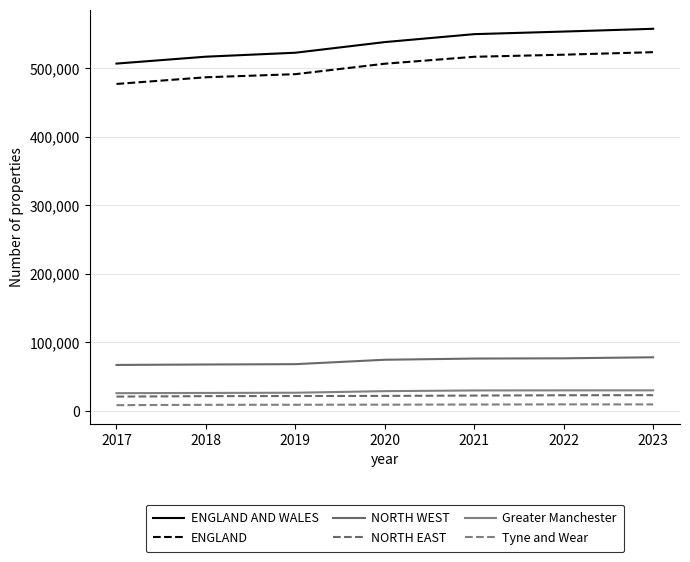

What is the sum of the Greater Manchester values at 2023 and 2019?

56750